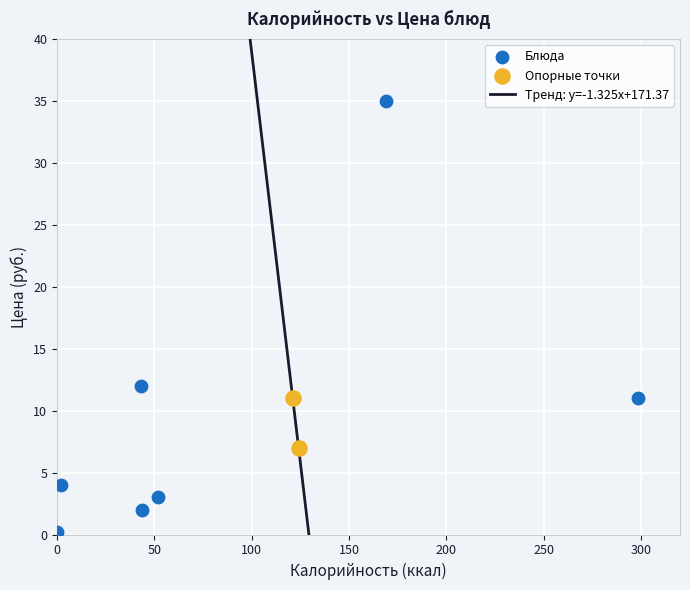

Which series reaches the maximum Y coordinate?

Блюда